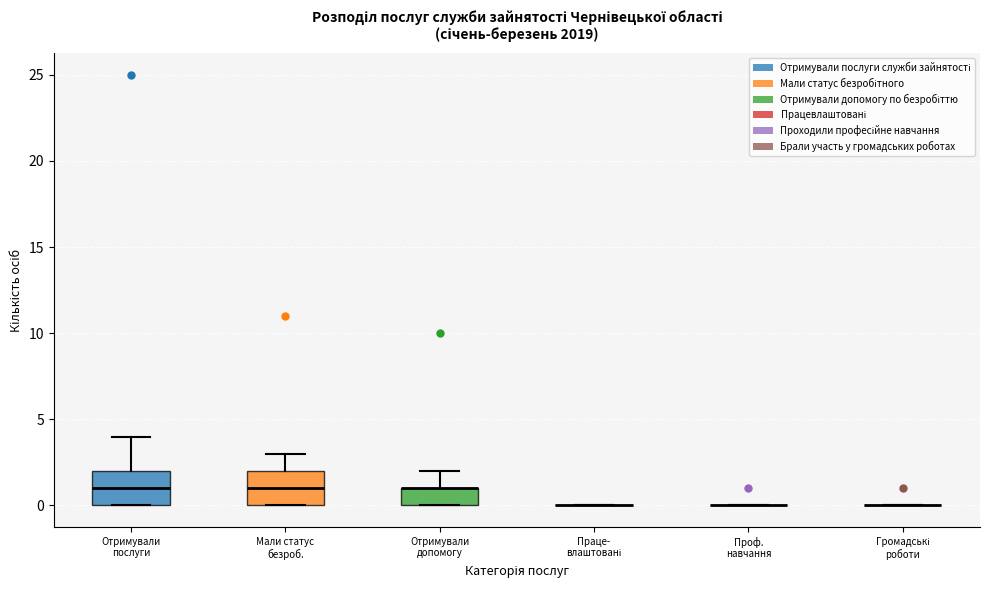

Where is the upper edge of the box for Мали статус безроб. on the y-axis? The values are not printed on the chart, so give them approximately, as read against the axis.

2